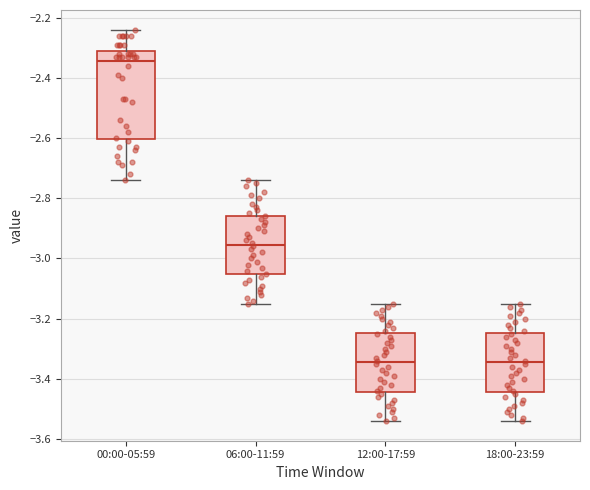

Reading left to right, read every box against the y-axis: the position of its median line, the range the box covers, and the ends of its whiskers. The values are not printed on the chart, so give them approximately, as read against the axis.

00:00-05:59: median -2.34, box -2.60 to -2.32, whiskers -2.74 to -2.24
06:00-11:59: median -2.96, box -3.06 to -2.86, whiskers -3.14 to -2.74
12:00-17:59: median -3.34, box -3.44 to -3.24, whiskers -3.54 to -3.14
18:00-23:59: median -3.34, box -3.44 to -3.24, whiskers -3.54 to -3.14